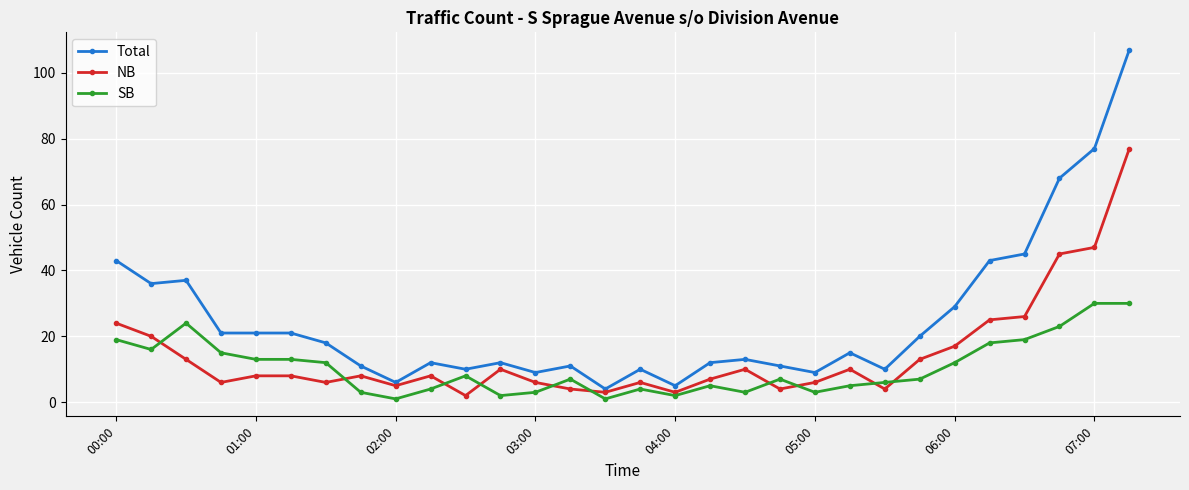

Rank the series by their average value, from lowest to highest.

SB, NB, Total